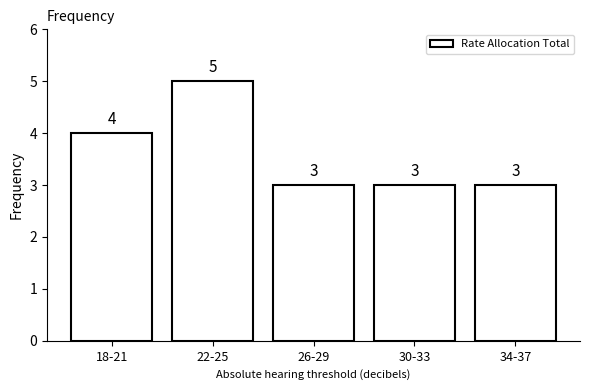

Reading left to right, list all the values displayed in this chart.

4	5	3	3	3